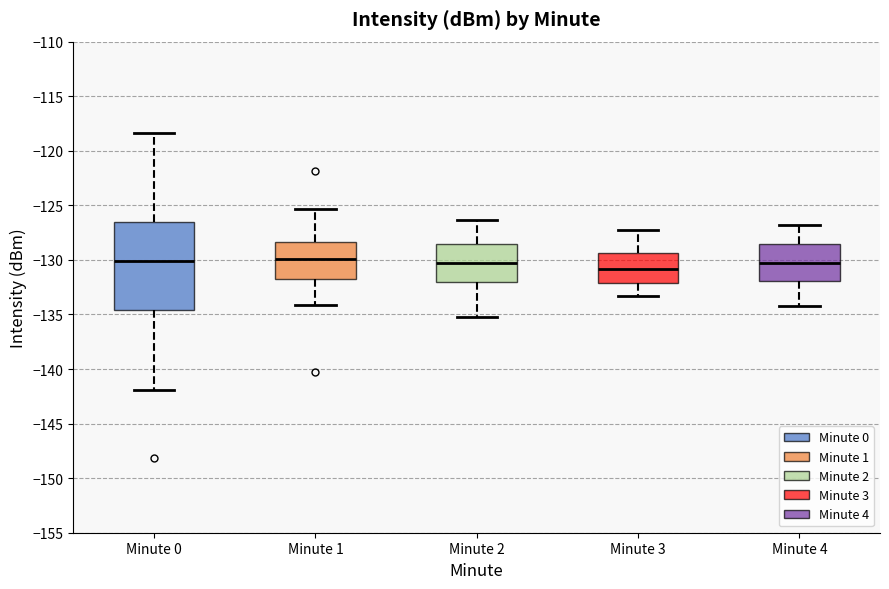

Where is the lower edge of the box for Minute 1 on the y-axis? The values are not printed on the chart, so give them approximately, as read against the axis.

-131.5